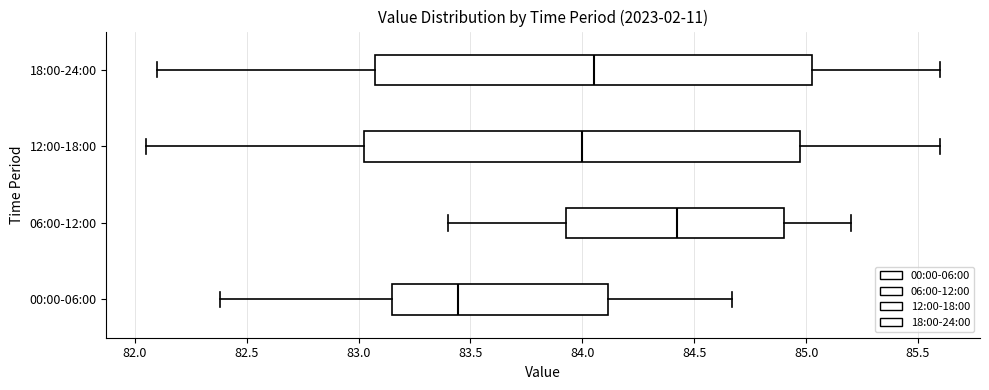

Where is the right edge of the box for 00:00-06:00 on the x-axis? The values are not printed on the chart, so give them approximately, as read against the axis.

84.10